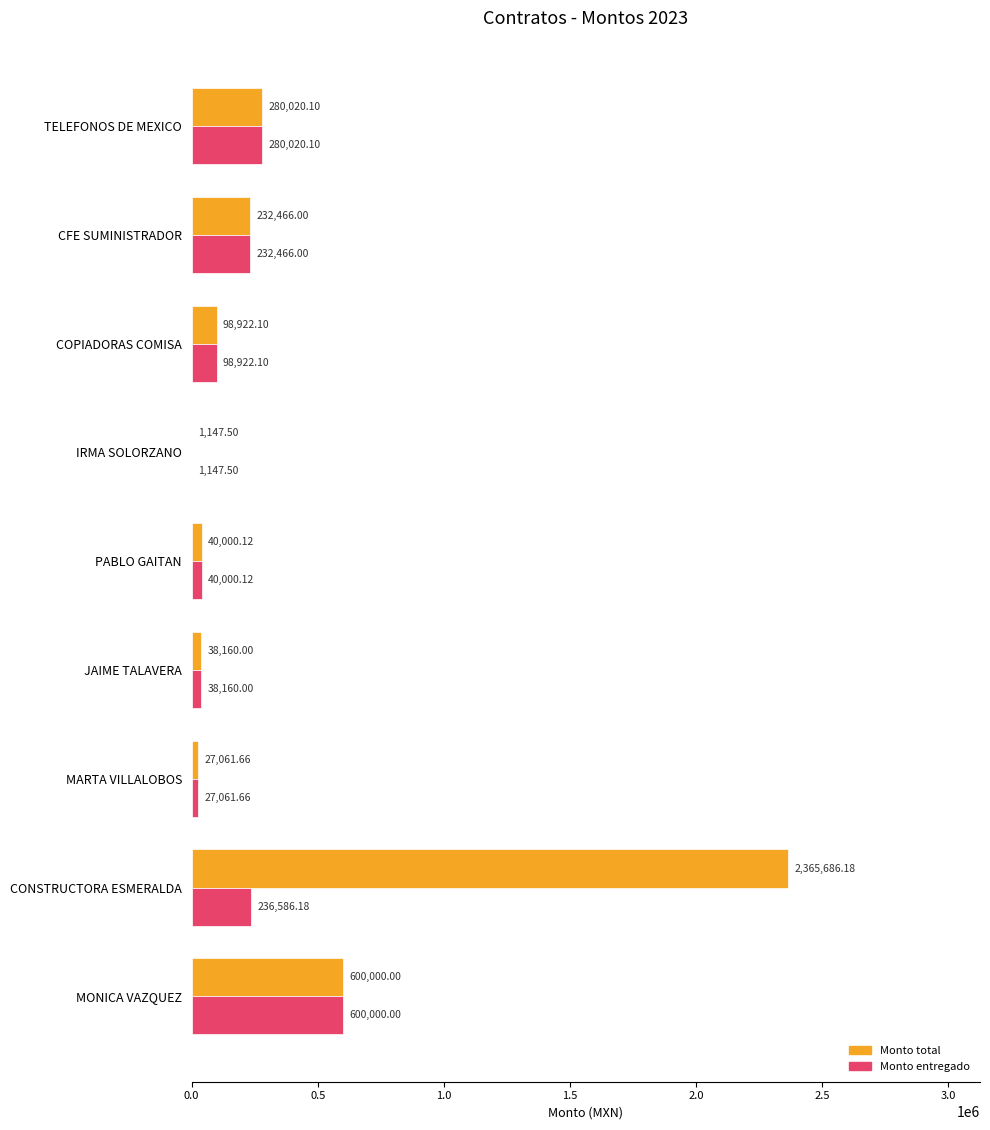

At which category does the chart reach its peak across all series?

CONSTRUCTORA ESMERALDA